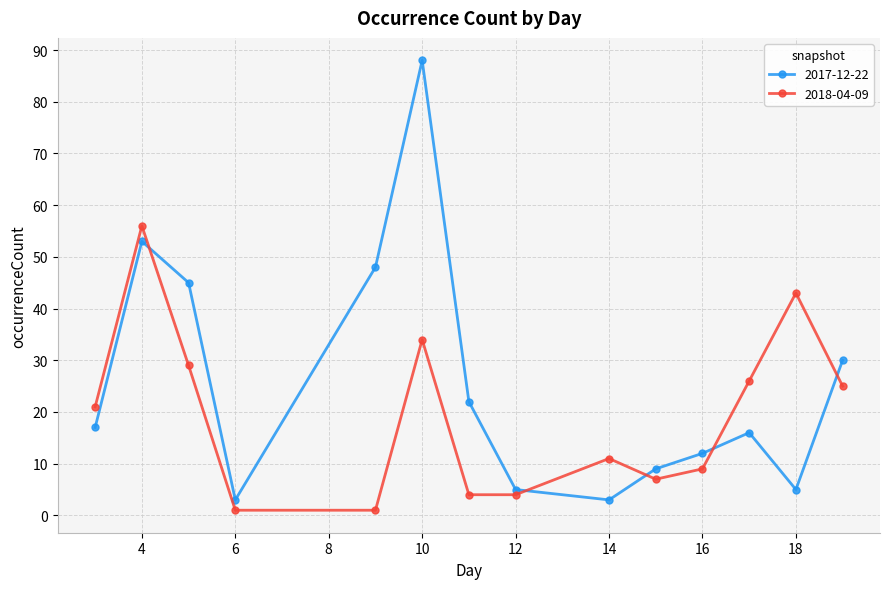

What is the highest value of the 2018-04-09 series?

56